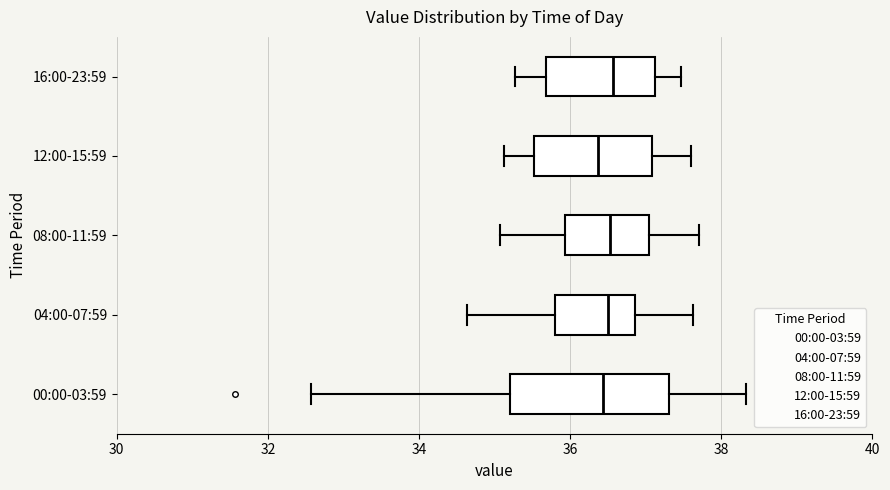

Reading bottom to top, read every box against the x-axis: the position of its median line, the range the box covers, and the ends of its whiskers. The values are not printed on the chart, so give them approximately, as read against the axis.

00:00-03:59: median 36.4, box 35.2 to 37.4, whiskers 32.6 to 38.4
04:00-07:59: median 36.6, box 35.8 to 36.8, whiskers 34.6 to 37.6
08:00-11:59: median 36.6, box 36.0 to 37.0, whiskers 35.0 to 37.8
12:00-15:59: median 36.4, box 35.6 to 37.0, whiskers 35.2 to 37.6
16:00-23:59: median 36.6, box 35.6 to 37.2, whiskers 35.2 to 37.4